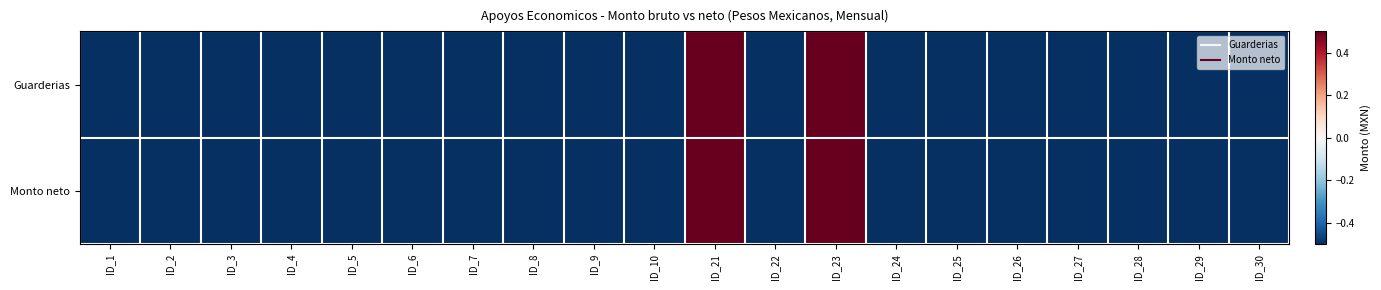

Between ID_30 and ID_6, which is larger?

ID_30